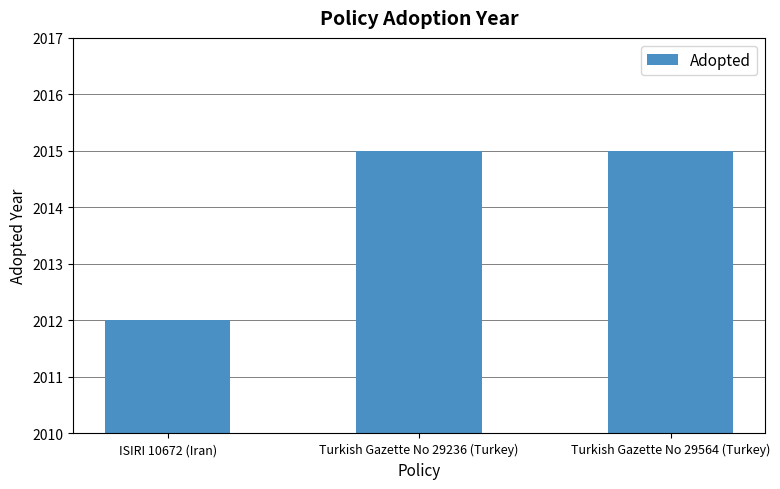

Reading left to right, what are all the values shown in this chart?

ISIRI 10672 (Iran)=2012	Turkish Gazette No 29236 (Turkey)=2015	Turkish Gazette No 29564 (Turkey)=2015